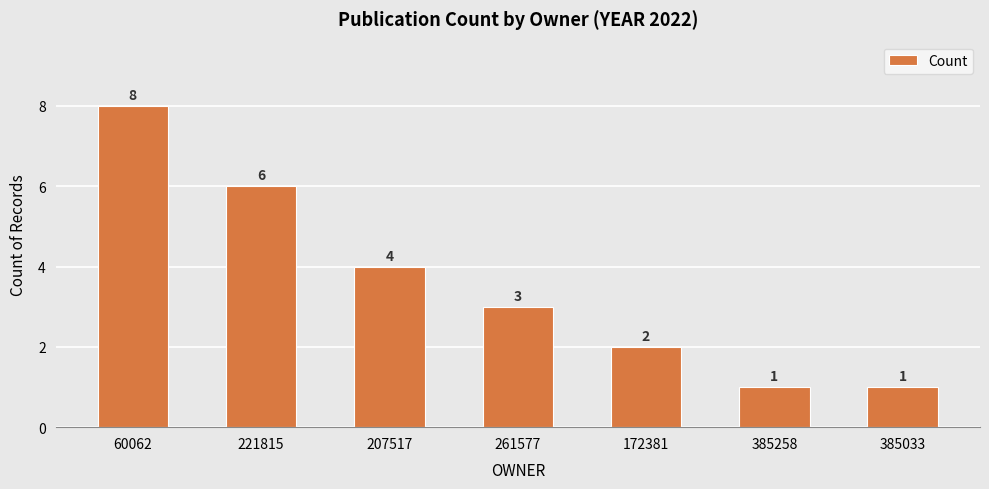

Reading right to left, transcribe all the data shown in this chart.

1	1	2	3	4	6	8